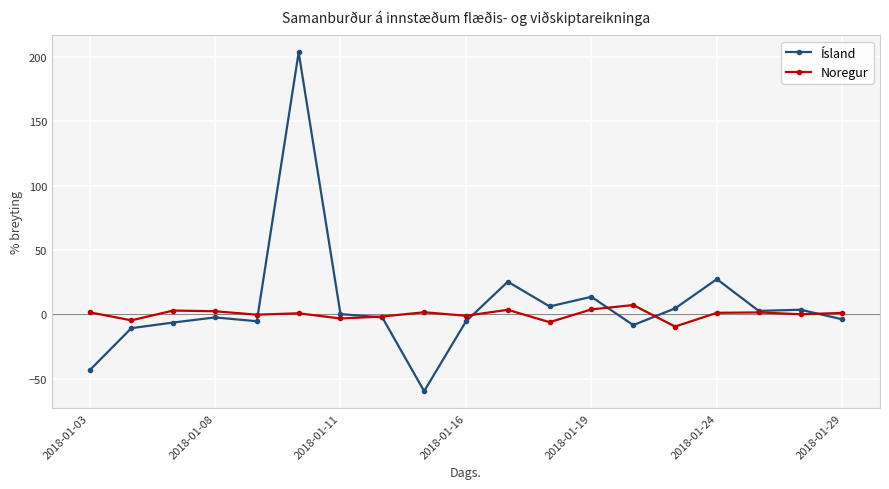

Which series has the largest range (max minus min)?

Ísland